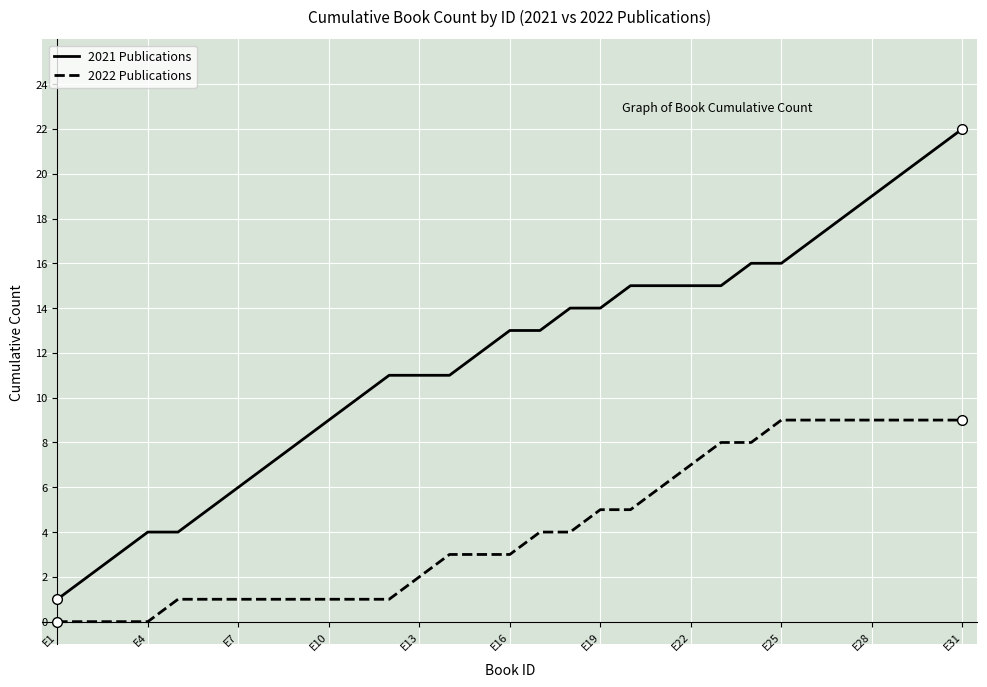

What is the average value of the 2021 Publications series?

12